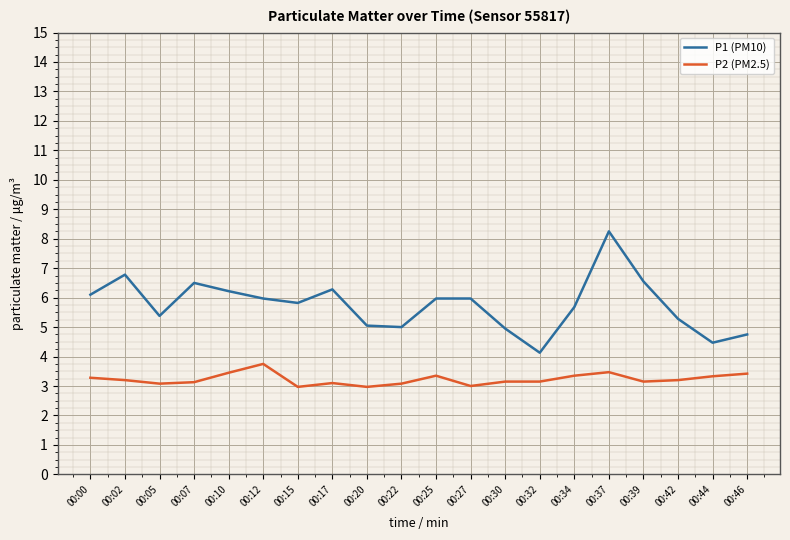

Rank the series by their maximum value, from lowest to highest.

P2 (PM2.5), P1 (PM10)